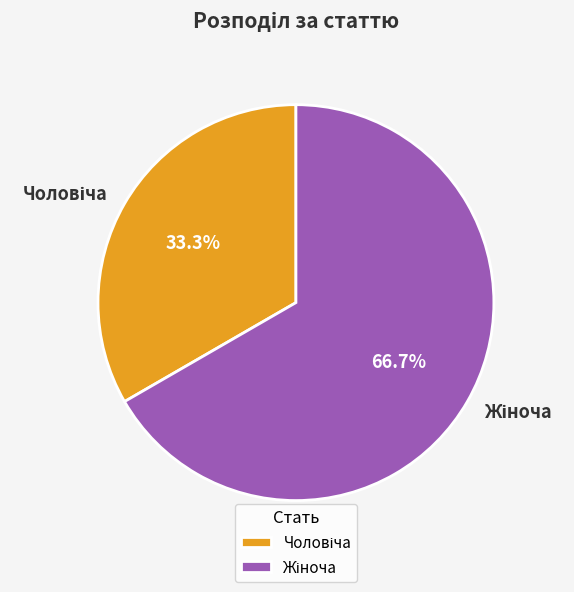

How many segments does this pie chart have?

2